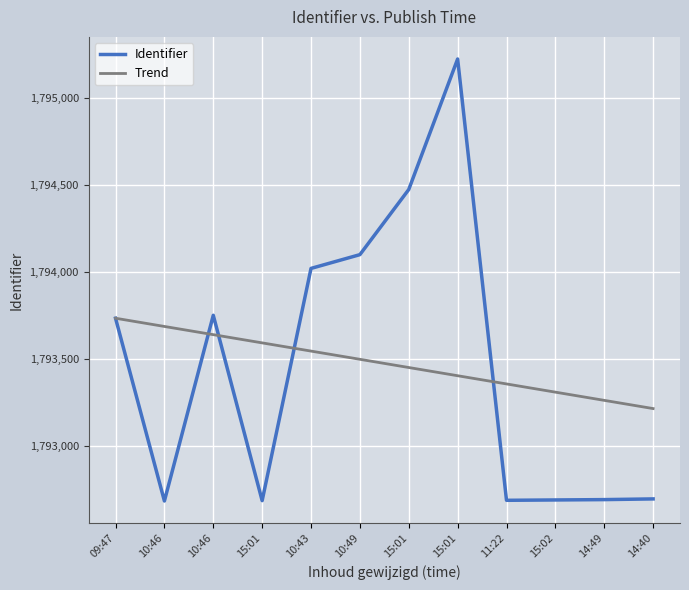

What is the average value of the Trend series?

1793475.8